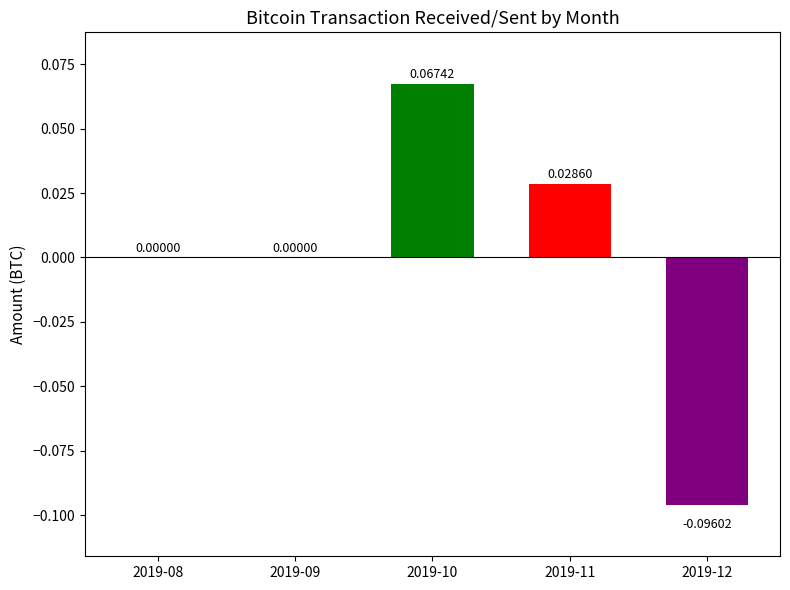

Is it true that the value at 2019-08 is 0.1?

False